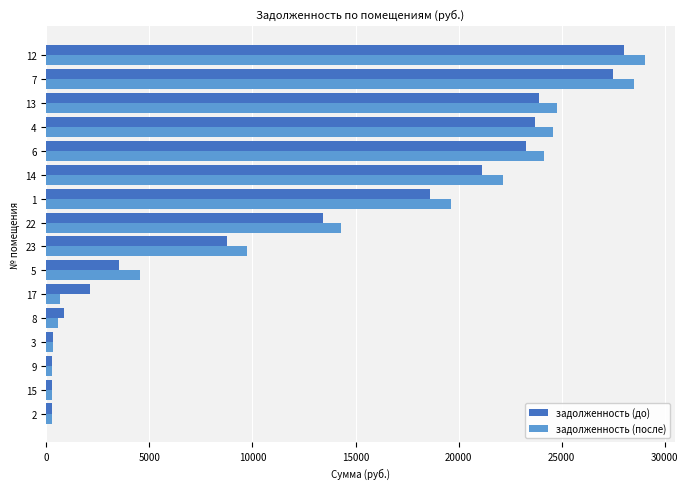

What is the total value across all series at 17?

2781.7